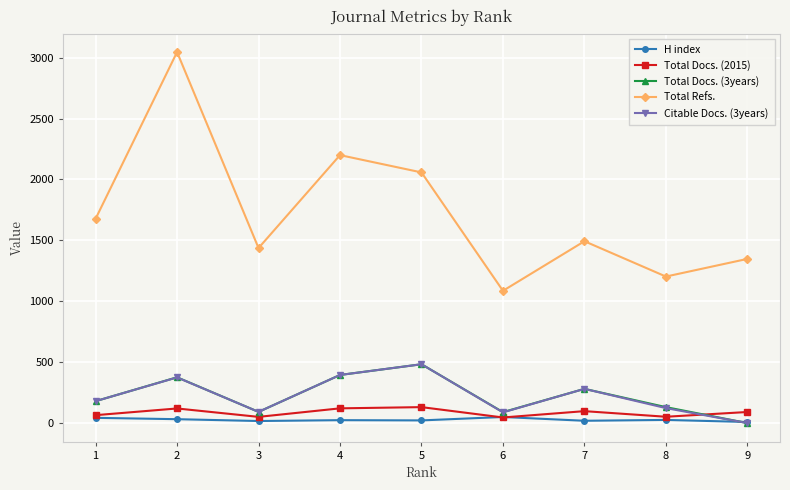

True or false: Total Refs. and H index cross at least once.

False